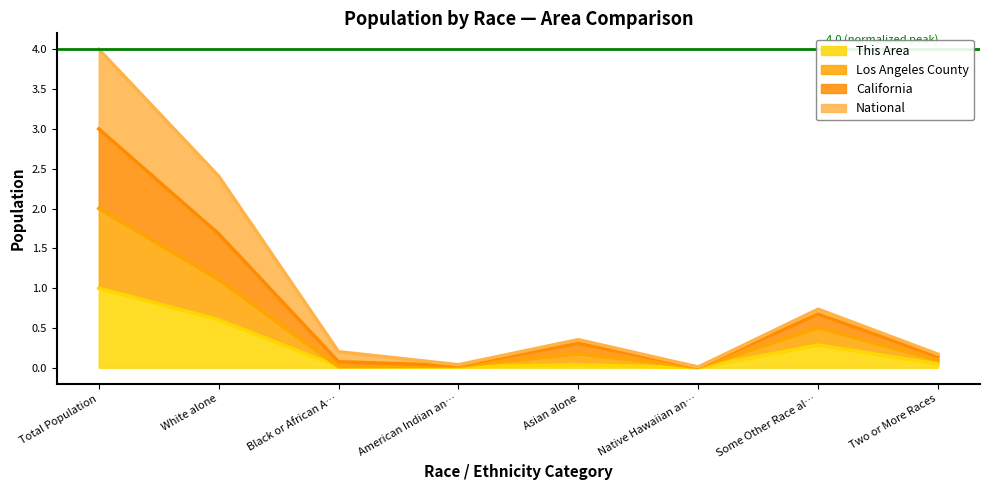

What is the label of the 4th point from the right?

Asian alone